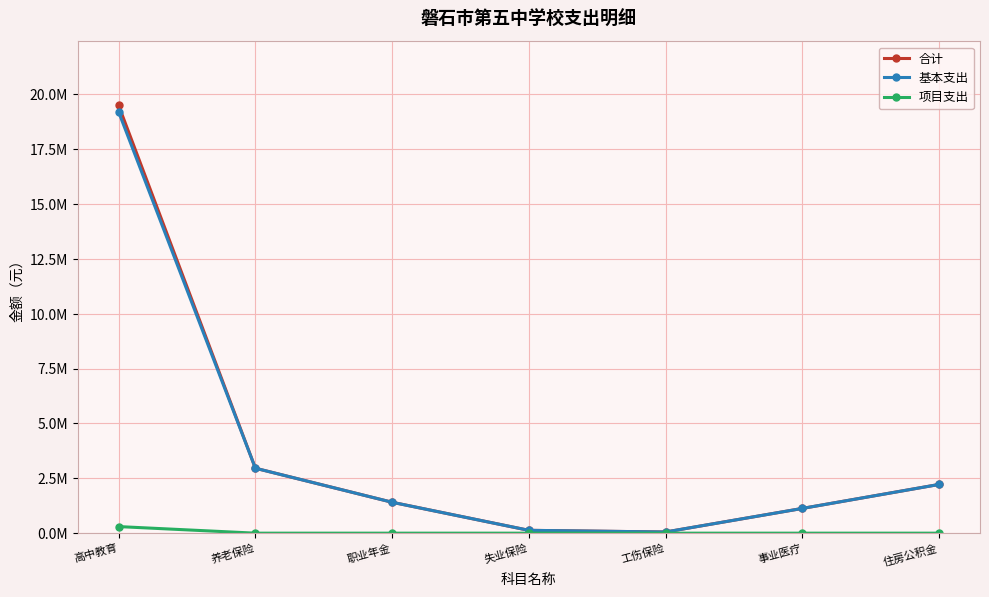

Rank the categories by 基本支出 value from highest to lowest.

高中教育, 养老保险, 住房公积金, 职业年金, 事业医疗, 失业保险, 工伤保险